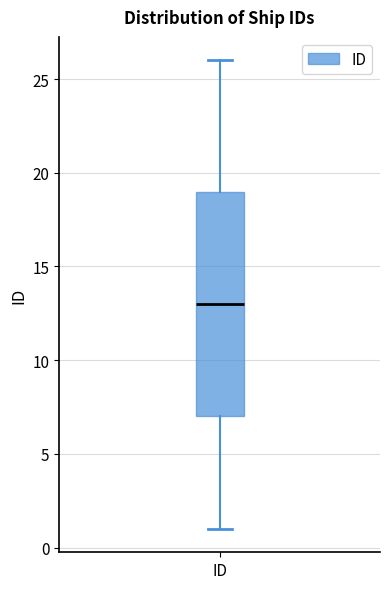

Where does the lower whisker of the box for ID end on the y-axis? The values are not printed on the chart, so give them approximately, as read against the axis.

1